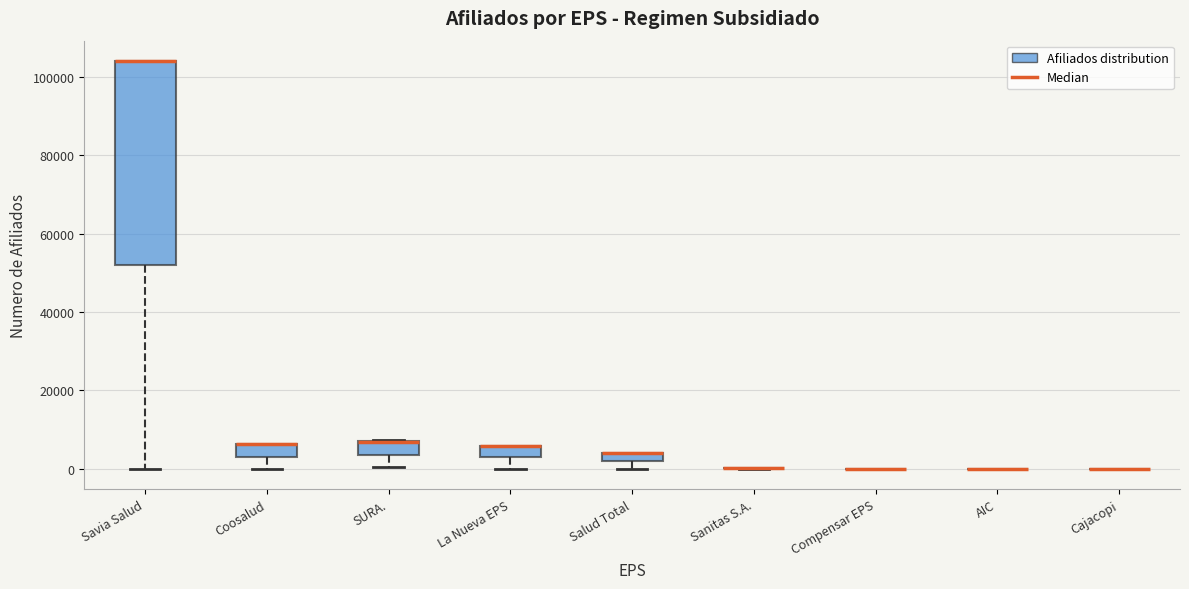

Where is the lower edge of the box for La Nueva EPS on the y-axis? The values are not printed on the chart, so give them approximately, as read against the axis.

2000